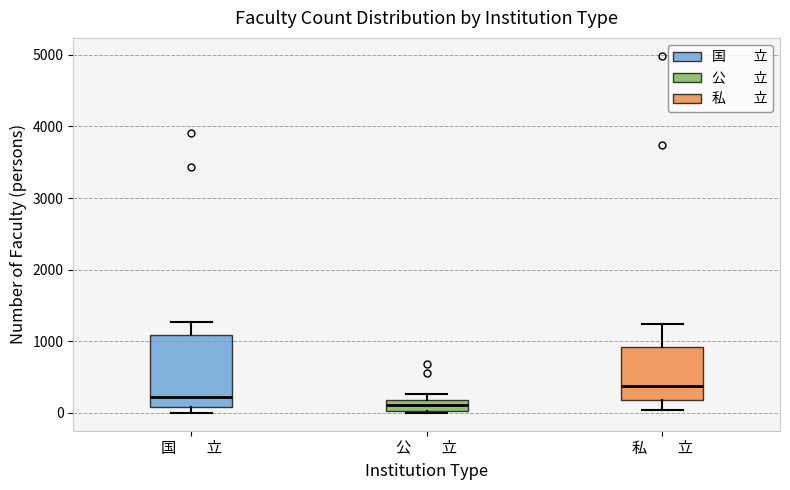

Where is the upper edge of the box for 国 立 on the y-axis? The values are not printed on the chart, so give them approximately, as read against the axis.

1100